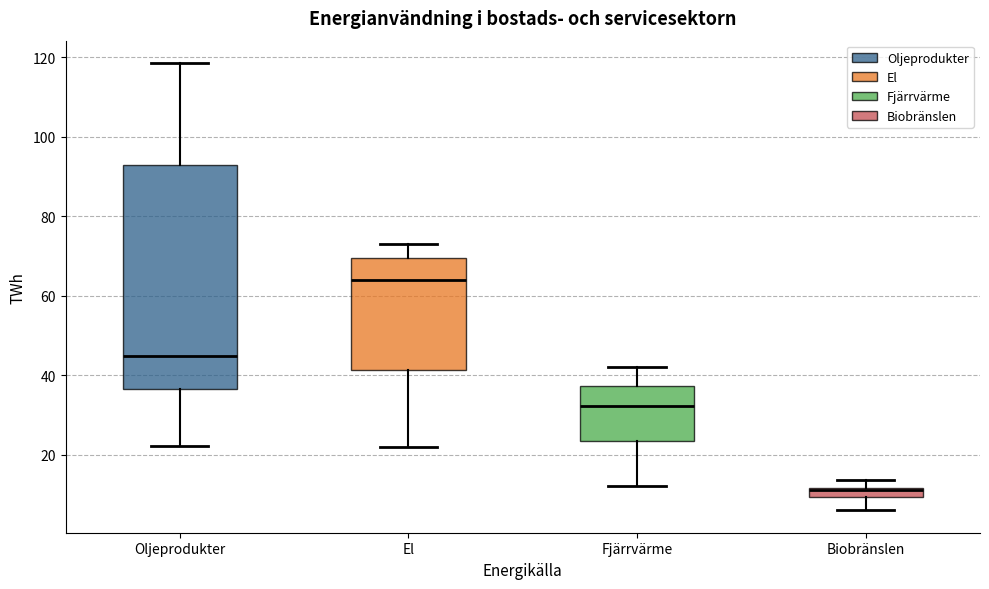

Which box has the lowest median line?

Biobränslen